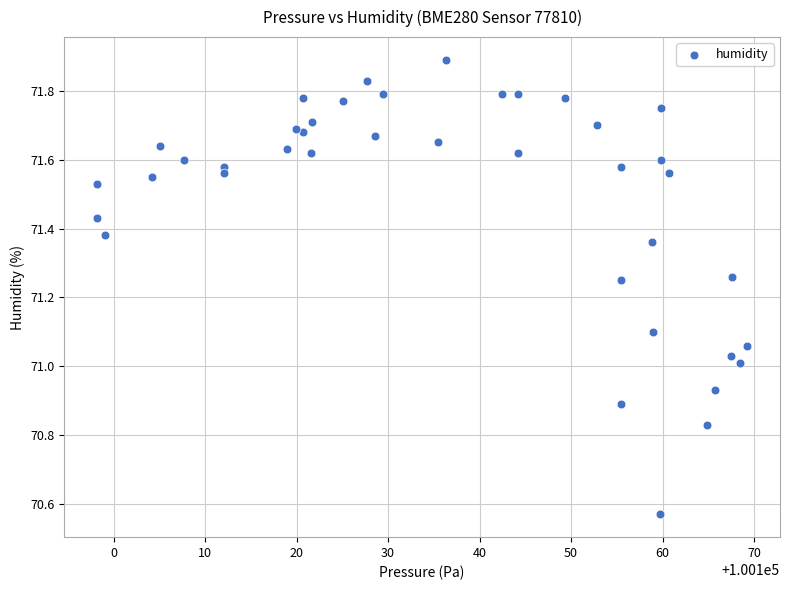

What is the range of Y values (max minus min)?

1.3